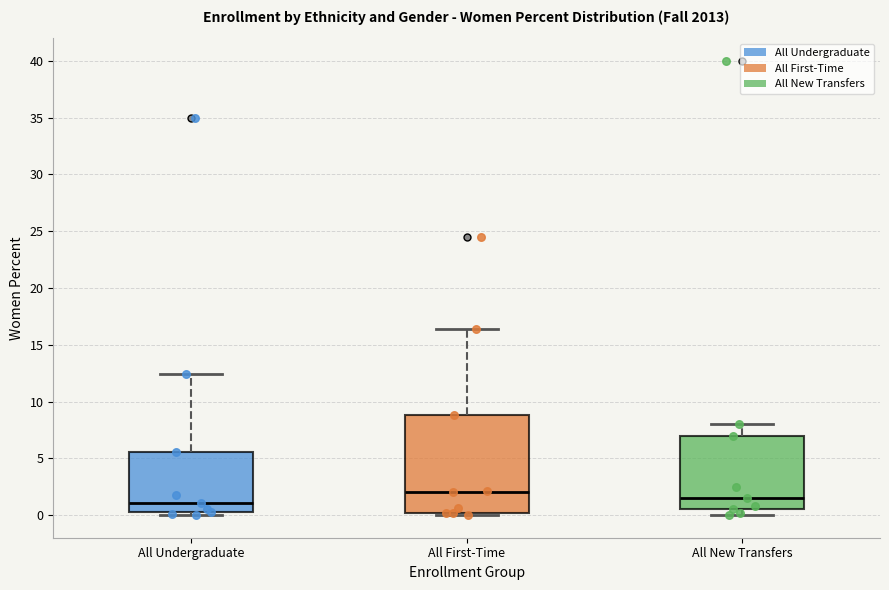

Reading left to right, read every box against the y-axis: the position of its median line, the range the box covers, and the ends of its whiskers. The values are not printed on the chart, so give them approximately, as read against the axis.

All Undergraduate: median 1.0, box 0.5 to 5.5, whiskers 0.0 to 12.5
All First-Time: median 2.0, box 0.0 to 9.0, whiskers 0.0 to 16.5
All New Transfers: median 1.5, box 0.5 to 7.0, whiskers 0.0 to 8.0